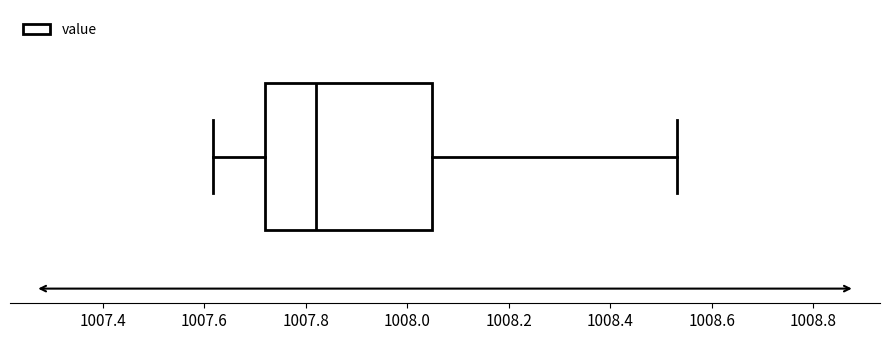

Transcribe this box plot: give where the median line is, the range the box spans, and where the two whiskers end, as read against the x-axis. The values are not printed on the chart, so give them approximately, as read against the axis.

median 1007.82, box 1007.72 to 1008.04, whiskers 1007.62 to 1008.54